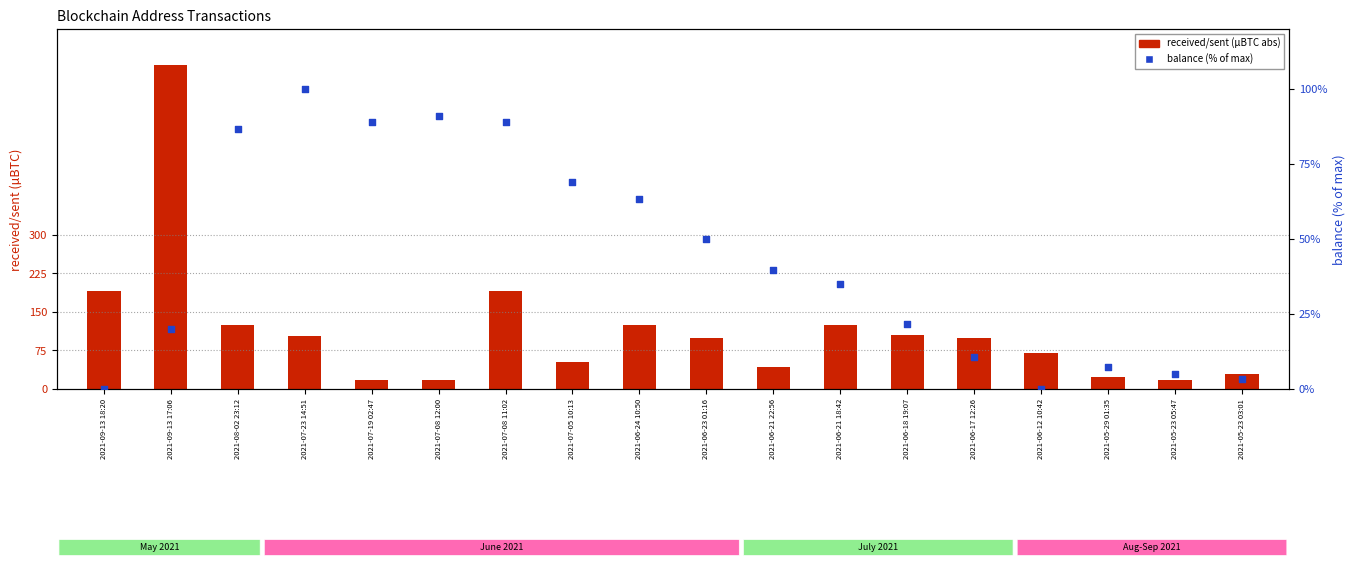

Which series reaches the maximum Y coordinate?

received/sent (µBTC abs)